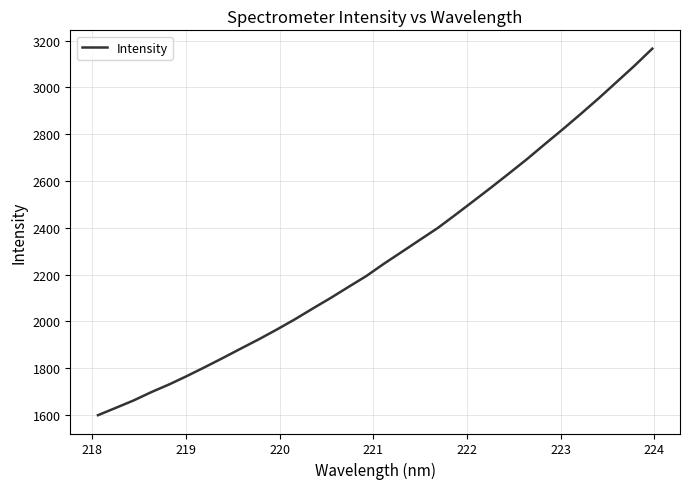

What is the difference between the maximum and minimum values?

1567.4